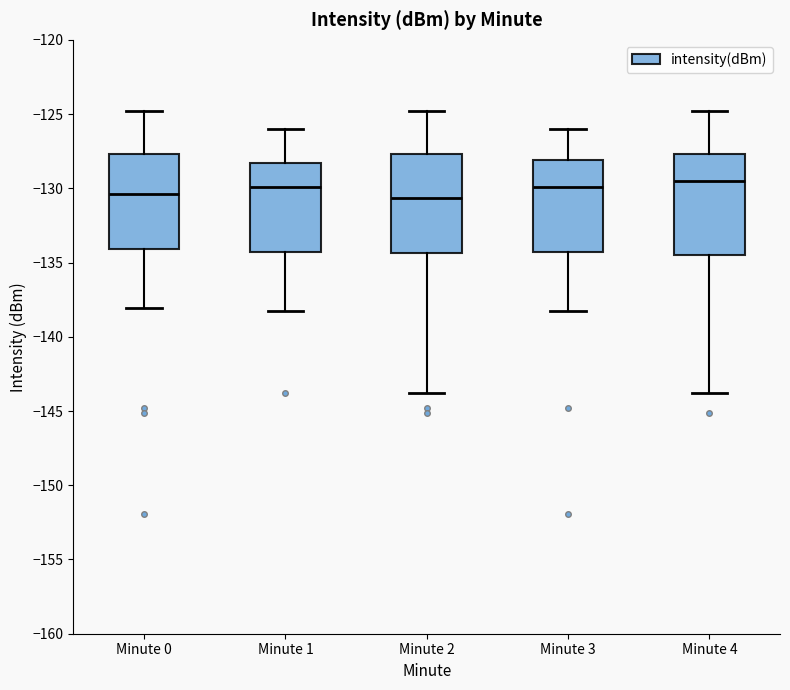

Reading left to right, transcribe this box plot: for each box, give where its median line is, the range the box spans, and where its two whiskers end, as read against the y-axis. The values are not printed on the chart, so give them approximately, as read against the axis.

Minute 0: median -130.5, box -134.0 to -127.5, whiskers -138.0 to -125.0
Minute 1: median -130.0, box -134.5 to -128.5, whiskers -138.5 to -126.0
Minute 2: median -130.5, box -134.5 to -127.5, whiskers -144.0 to -125.0
Minute 3: median -130.0, box -134.5 to -128.0, whiskers -138.5 to -126.0
Minute 4: median -129.5, box -134.5 to -127.5, whiskers -144.0 to -125.0